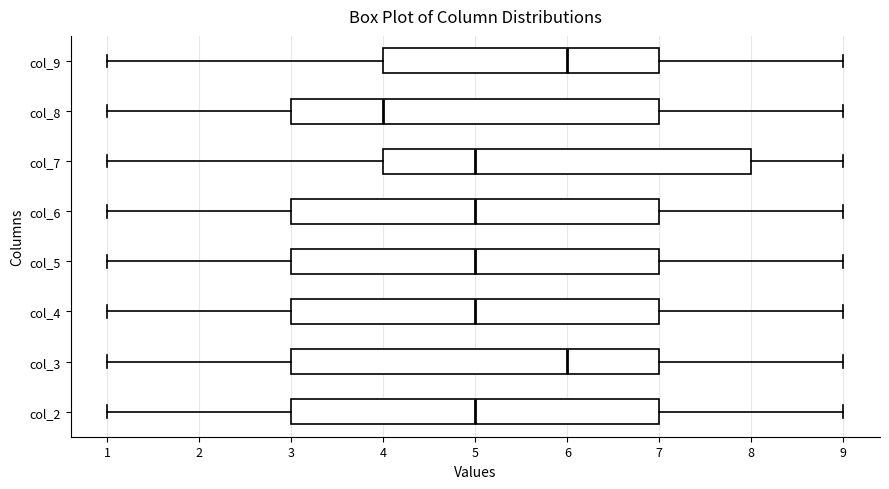

Where is the right edge of the box for col_2 on the x-axis? The values are not printed on the chart, so give them approximately, as read against the axis.

7